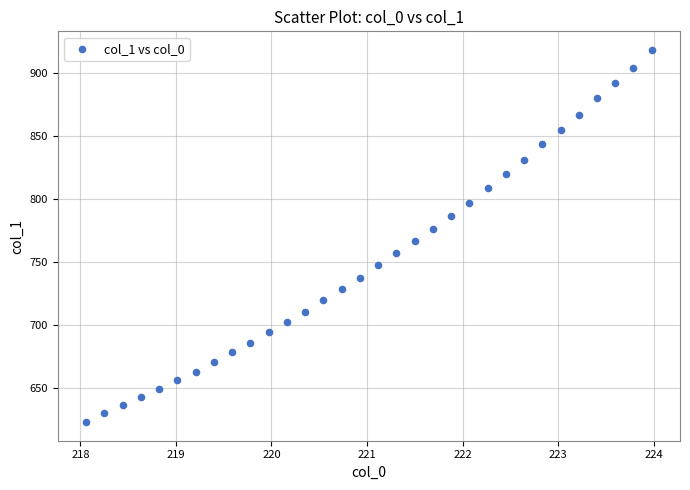

What is the range of Y values (max minus min)?

295.8